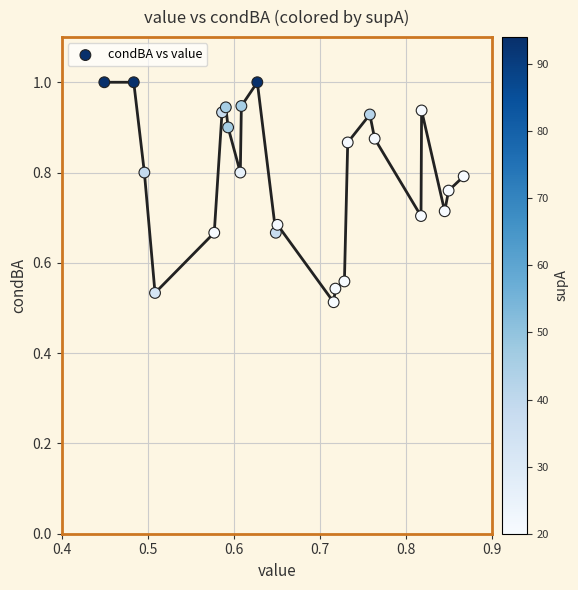

What is the range of X values (max minus min)?

0.4